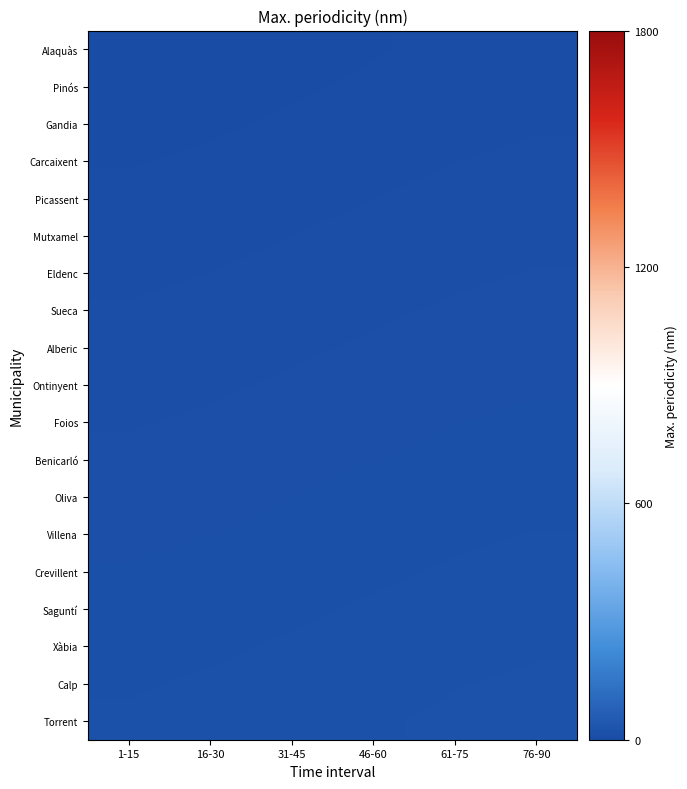

Which label corresponds to the smallest value in the chart?

1-15